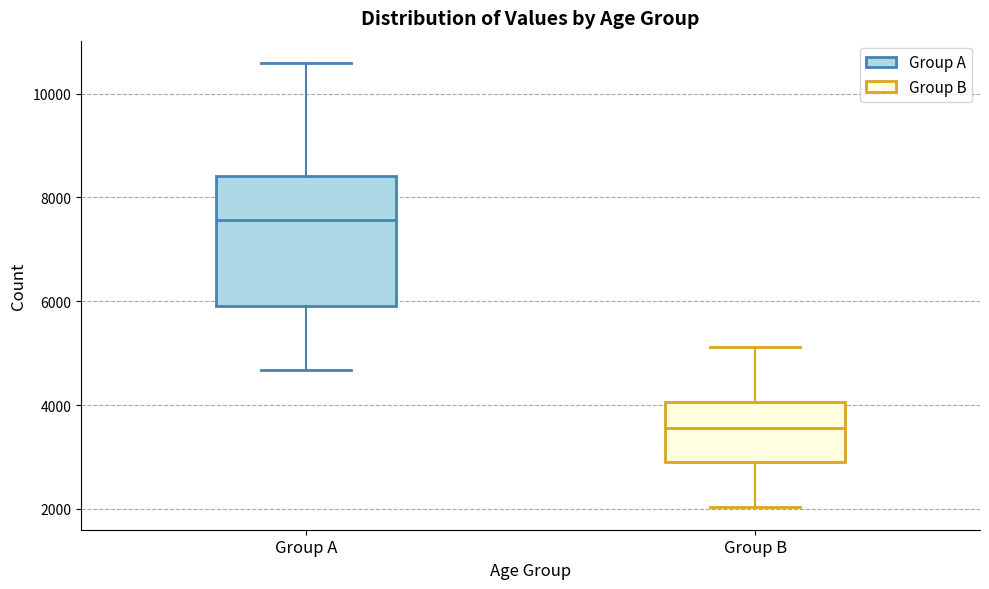

Where is the lower edge of the box for Group A on the y-axis? The values are not printed on the chart, so give them approximately, as read against the axis.

6000